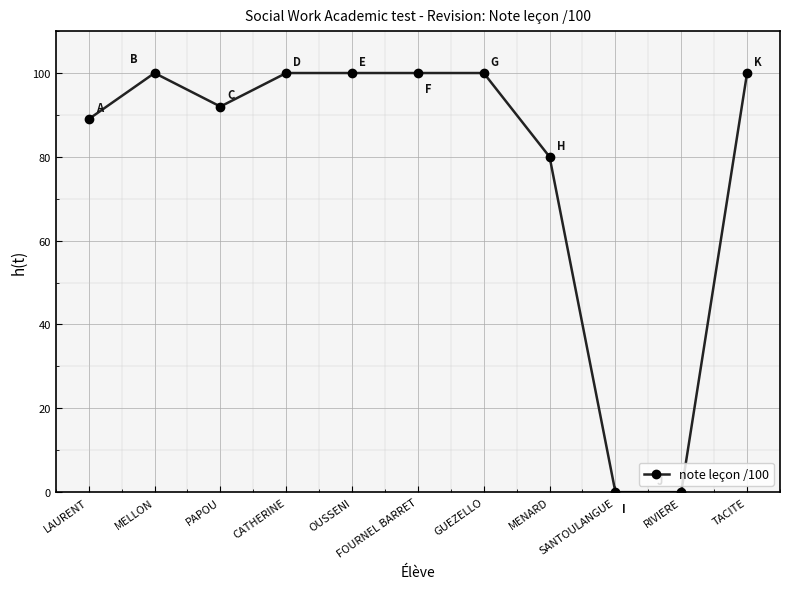

What is the label of the 10th point from the left?

RIVIERE